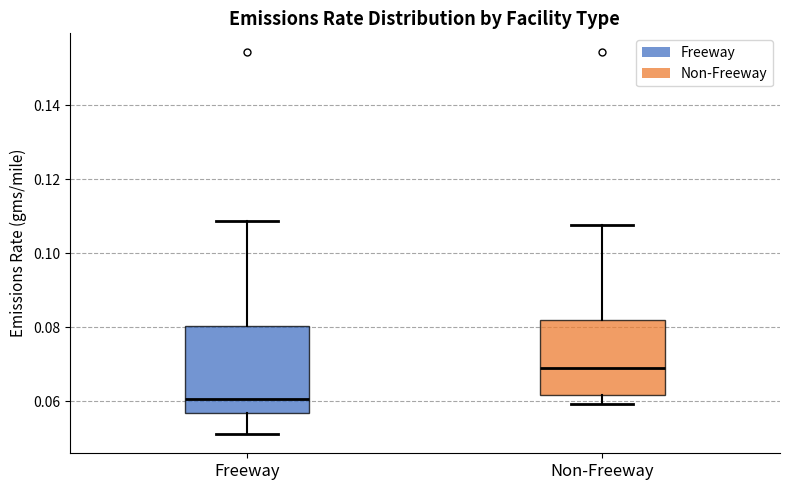

Where does the lower whisker of the box for Non-Freeway end on the y-axis? The values are not printed on the chart, so give them approximately, as read against the axis.

0.060